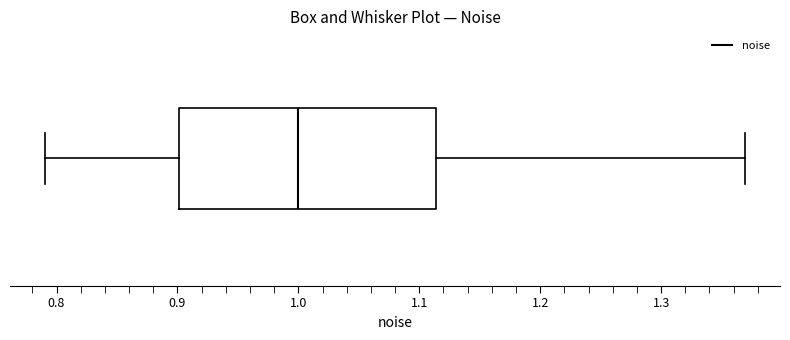

Transcribe this box plot: give where the median line is, the range the box spans, and where the two whiskers end, as read against the x-axis. The values are not printed on the chart, so give them approximately, as read against the axis.

median 1.00, box 0.90 to 1.11, whiskers 0.79 to 1.37